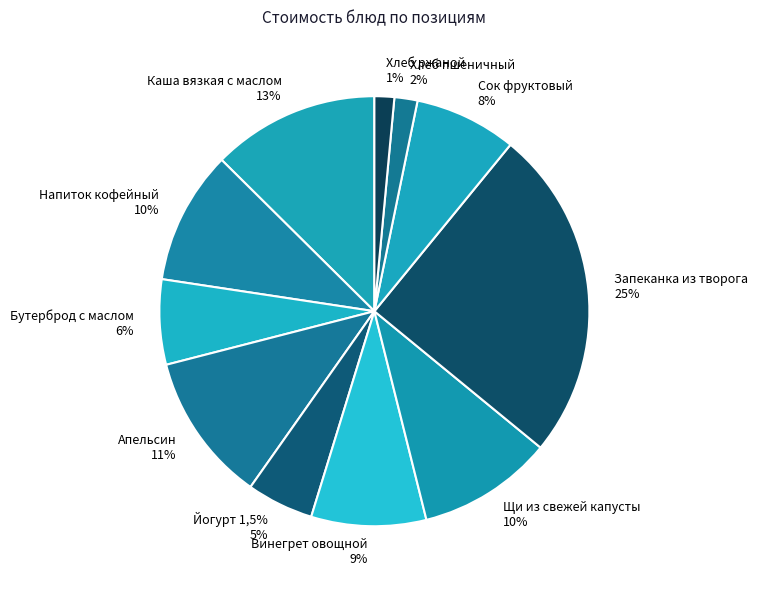

To the nearest percent, what is the average slice percentage?

9%